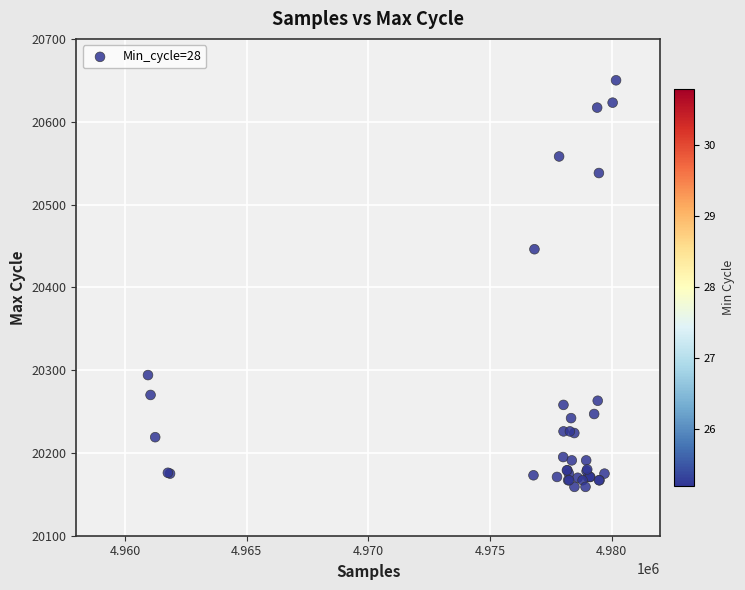

What Y value in the scatter plot is closest to 20404?

20446